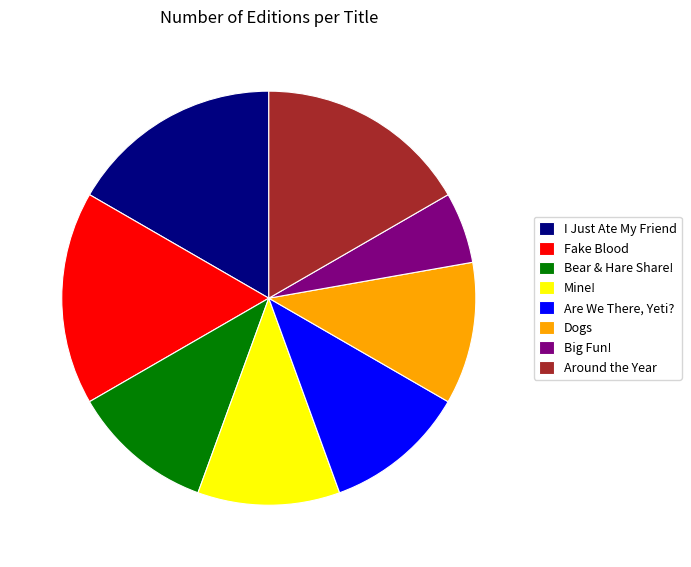

What is the smallest slice in the pie chart?

Big Fun!